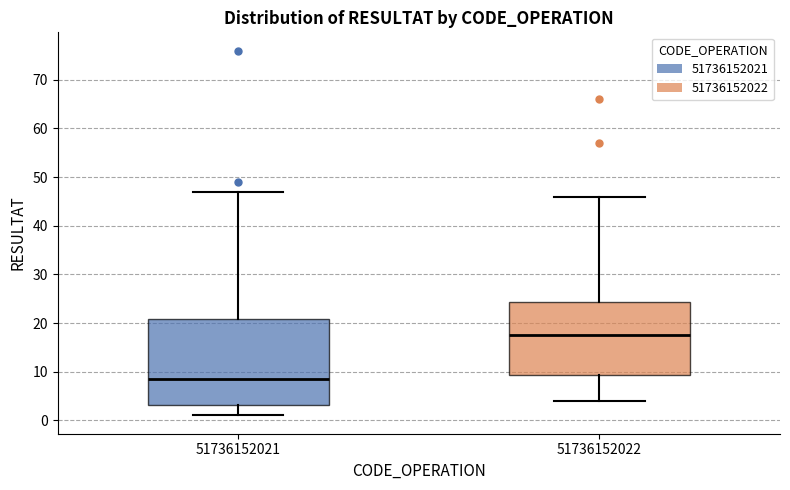

Reading left to right, read every box against the y-axis: the position of its median line, the range the box covers, and the ends of its whiskers. The values are not printed on the chart, so give them approximately, as read against the axis.

51736152021: median 9, box 3 to 21, whiskers 1 to 47
51736152022: median 18, box 9 to 24, whiskers 4 to 46